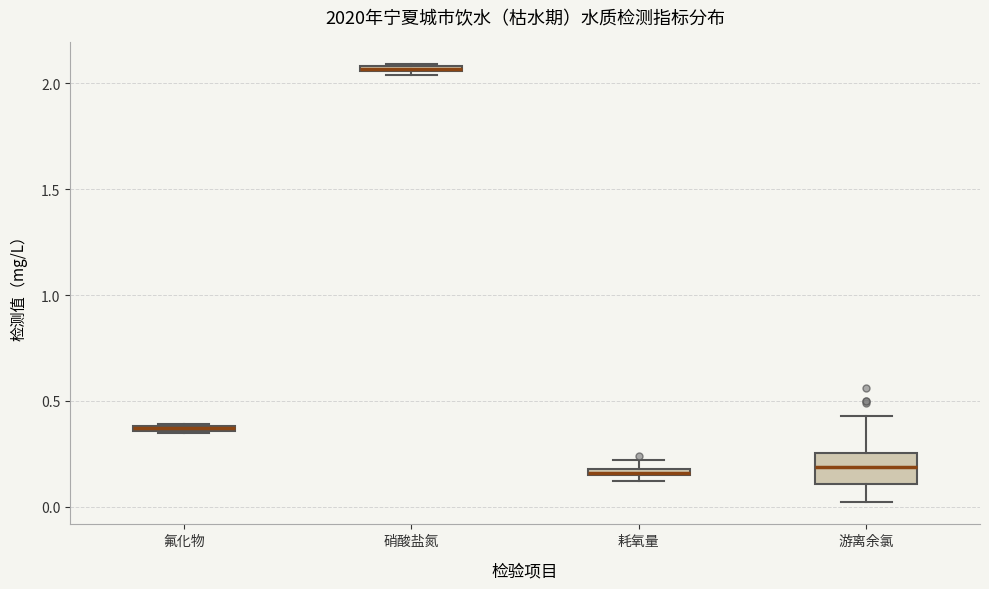

Where is the lower edge of the box for 氟化物 on the y-axis? The values are not printed on the chart, so give them approximately, as read against the axis.

0.35